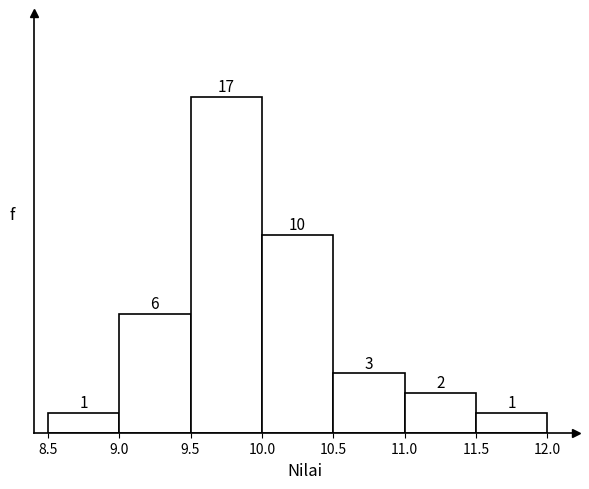

Which range on the x-axis has the tallest bar?

9.5 to 10.0